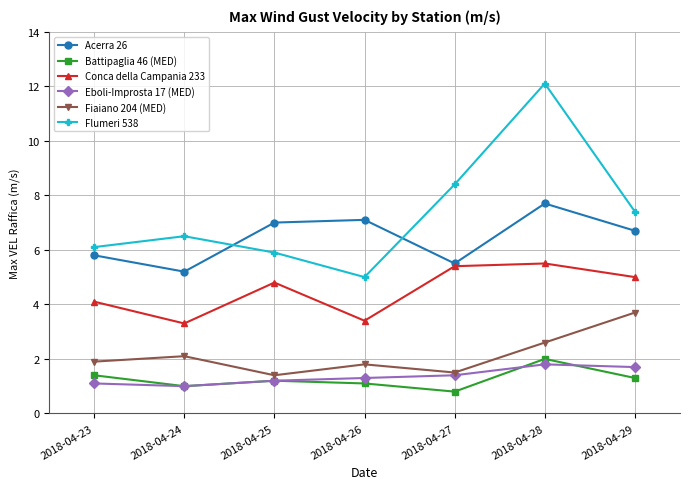

True or false: Eboli-Improsta 17 (MED) and Acerra 26 cross at least once.

False